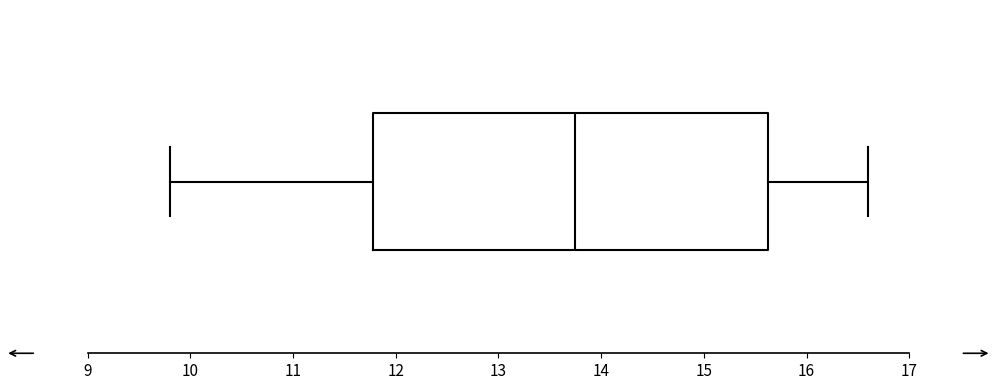

Read this box plot against the x-axis: the position of the median line, the range covered by the box, and the ends of both whiskers. The values are not printed on the chart, so give them approximately, as read against the axis.

median 13.8, box 11.8 to 15.6, whiskers 9.8 to 16.6